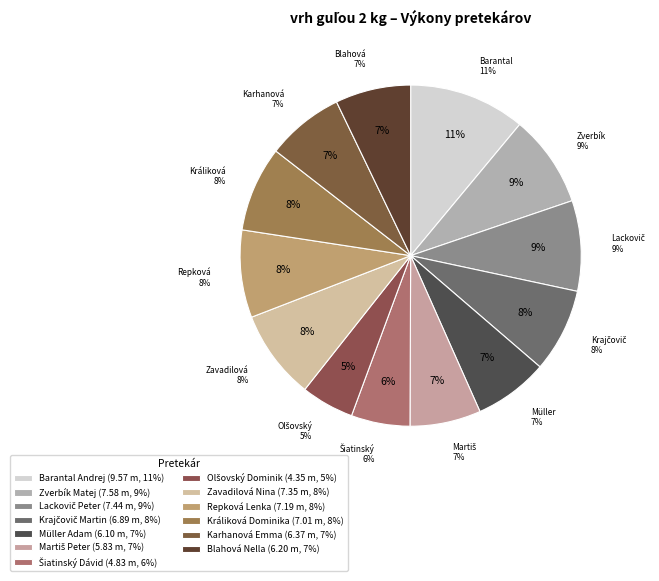

To the nearest percent, what is the difference between the Králiková Dominika and Zverbík Matej slice percentages?

1%